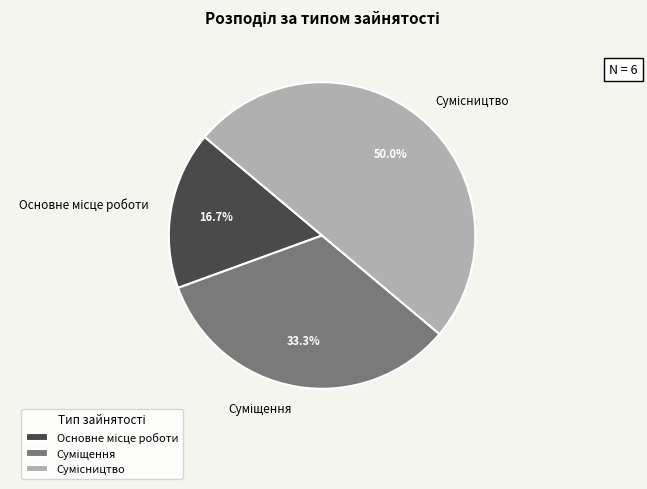

How many slices are in this pie chart?

3